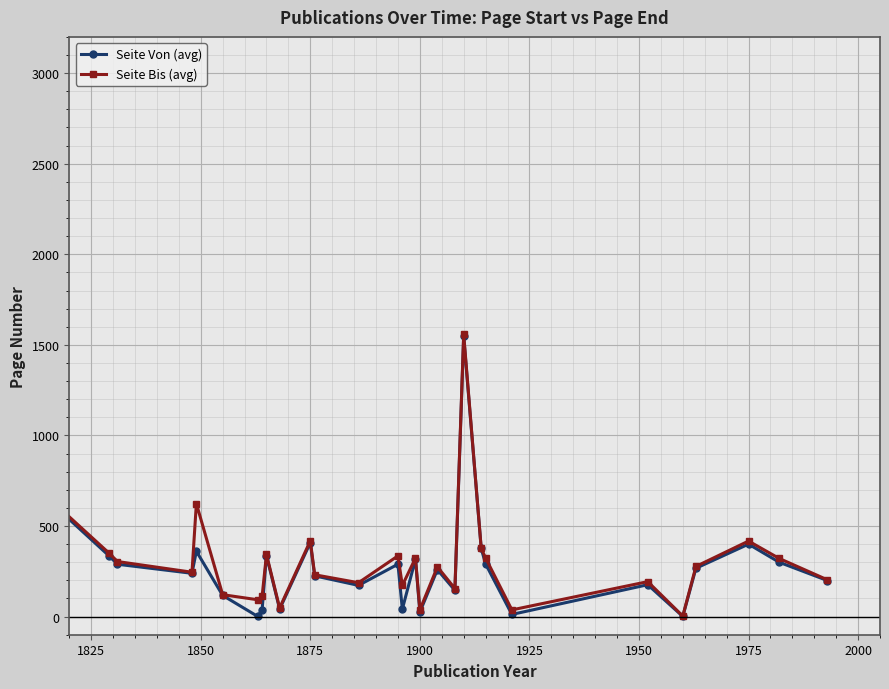

What is the difference between the maximum and minimum values in the Seite Von (avg) series?

1546.0